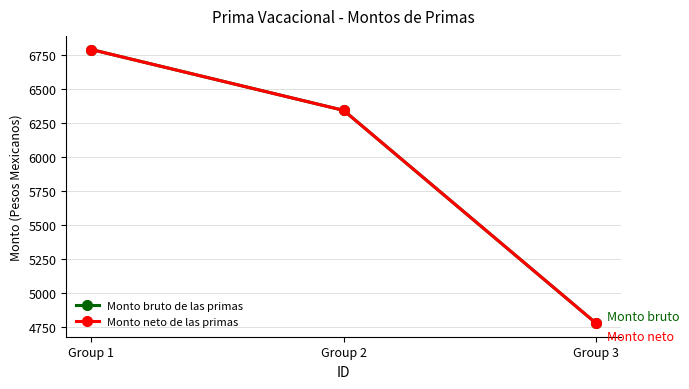

What is the value of the Monto bruto de las primas point at the 2nd from the left?

6344.8